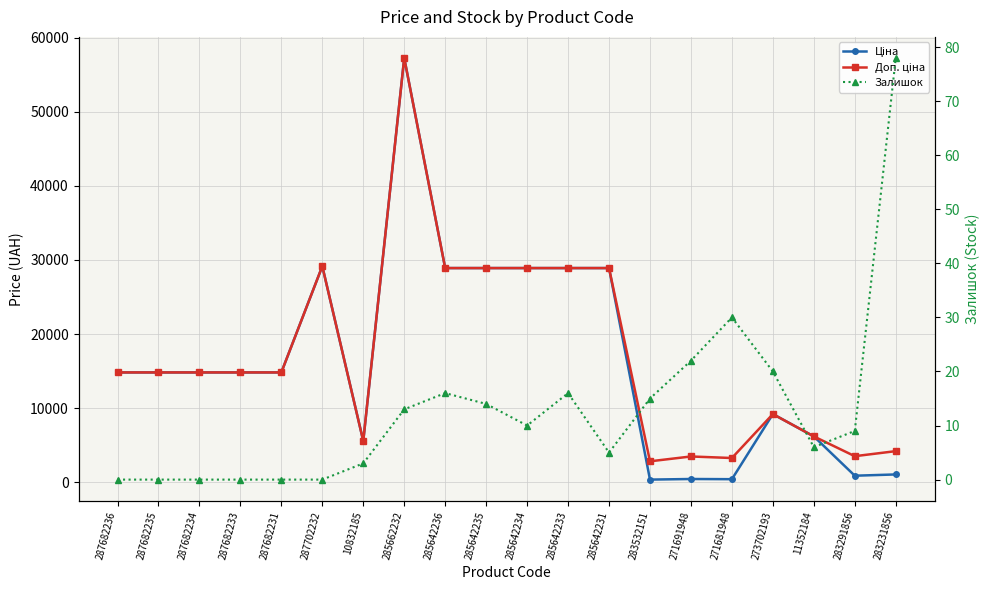

At which label does Залишок reach its minimum?

287682236